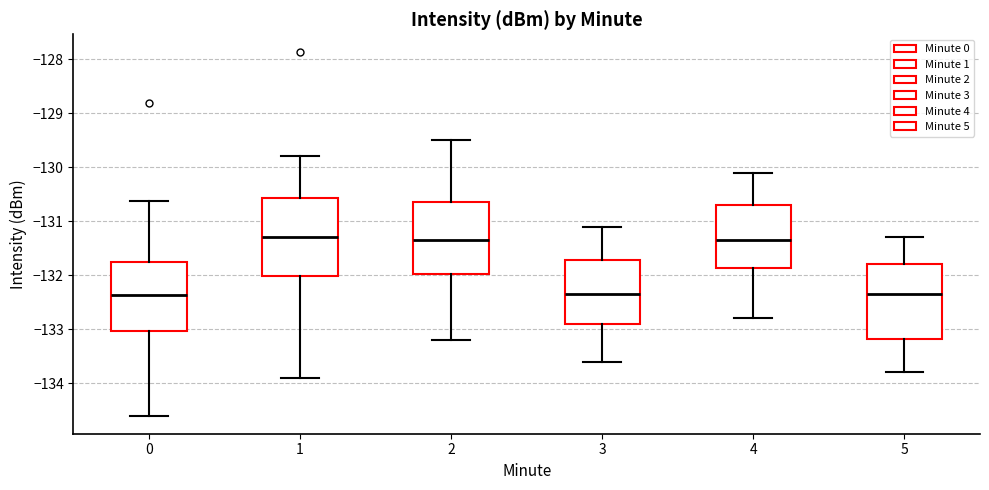

Reading left to right, transcribe this box plot: for each box, give where its median line is, the range the box spans, and where its two whiskers end, as read against the y-axis. The values are not printed on the chart, so give them approximately, as read against the axis.

0: median -132.4, box -133.0 to -131.7, whiskers -134.6 to -130.6
1: median -131.3, box -132.0 to -130.6, whiskers -133.9 to -129.8
2: median -131.3, box -132.0 to -130.6, whiskers -133.2 to -129.5
3: median -132.3, box -132.9 to -131.7, whiskers -133.6 to -131.1
4: median -131.3, box -131.9 to -130.7, whiskers -132.8 to -130.1
5: median -132.3, box -133.2 to -131.8, whiskers -133.8 to -131.3